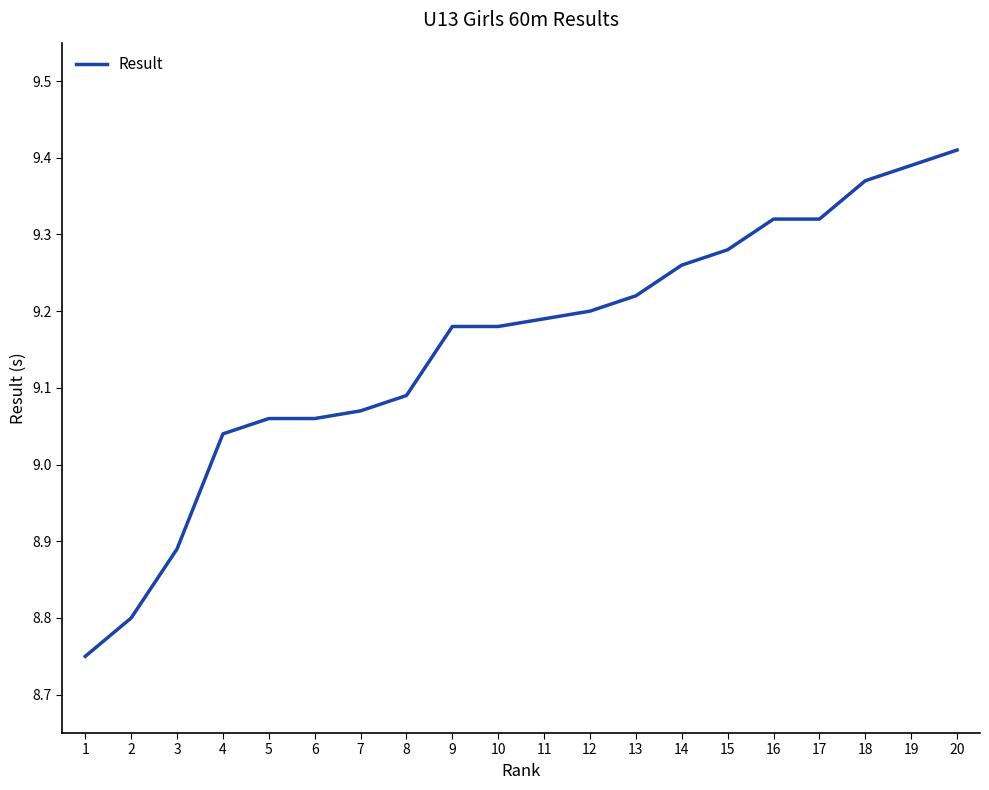

True or false: the data shows 14.2 at 14.

False